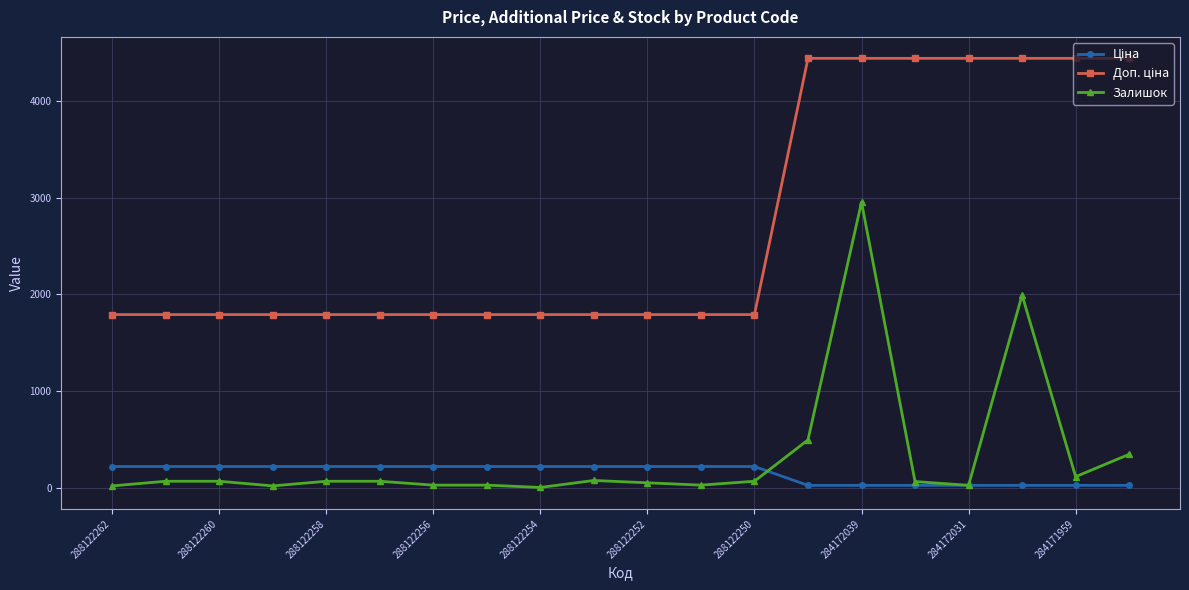

Which series has the widest spread of values?

Залишок